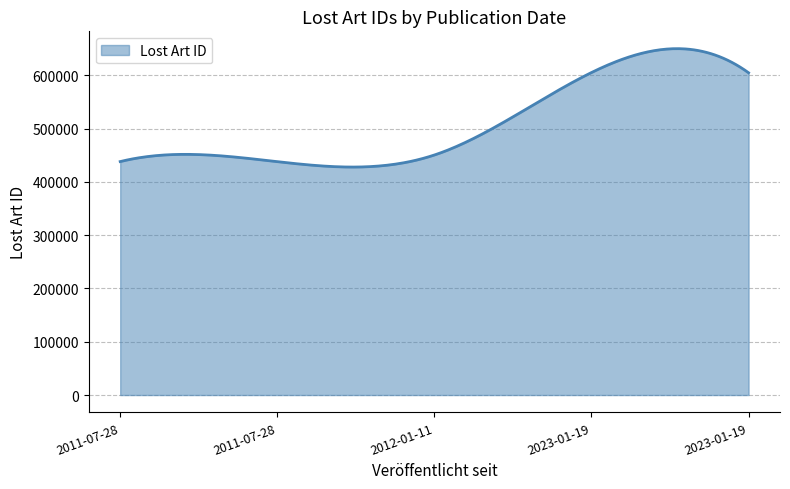

What is the greatest value displayed?

650195.8